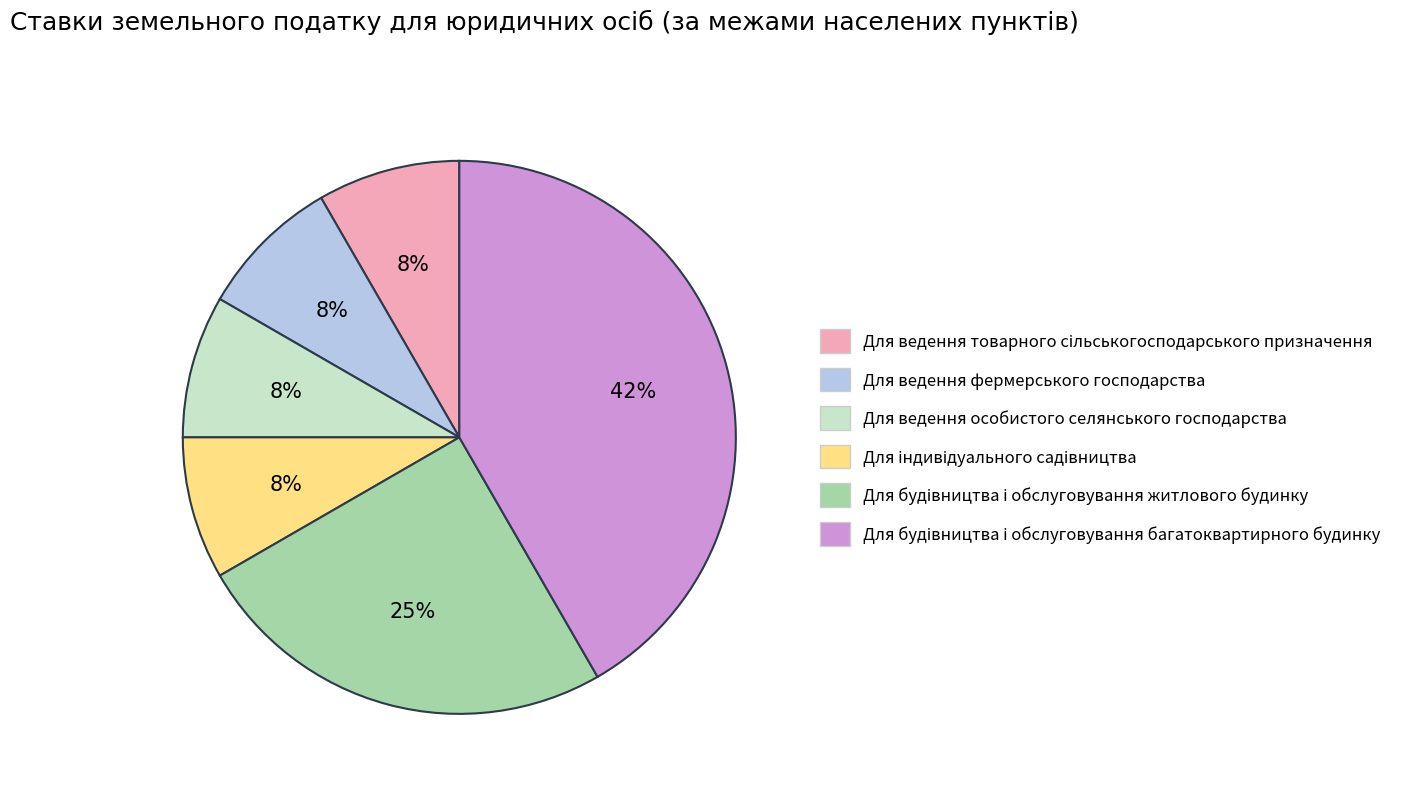

To the nearest percent, what is the average slice percentage?

17%